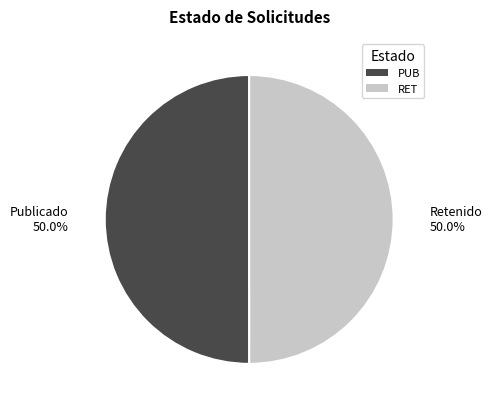

What percentage is NOT represented by PUB?

50.0%